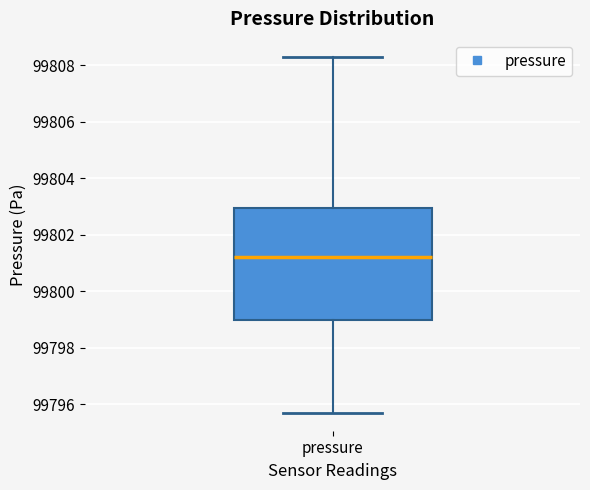

Read this box plot against the y-axis: the position of the median line, the range covered by the box, and the ends of both whiskers. The values are not printed on the chart, so give them approximately, as read against the axis.

median 99801.2, box 99799.0 to 99803.0, whiskers 99795.6 to 99808.4